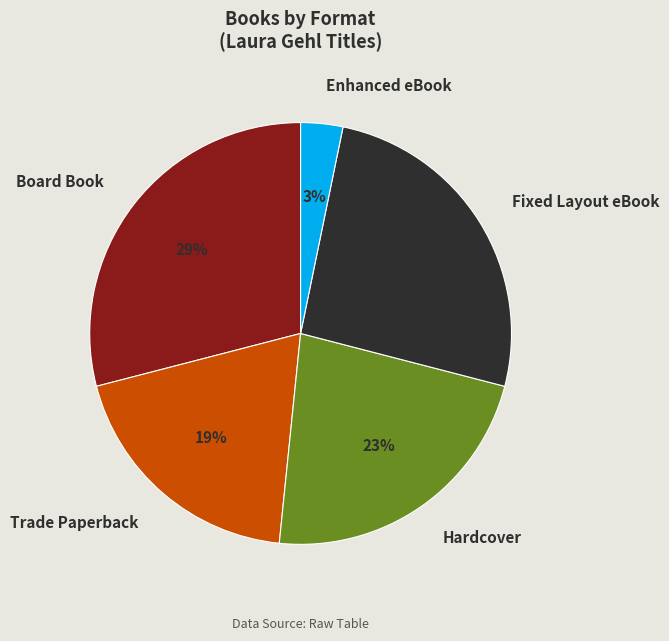

True or false: Fixed Layout eBook accounts for 16% of the total.

False